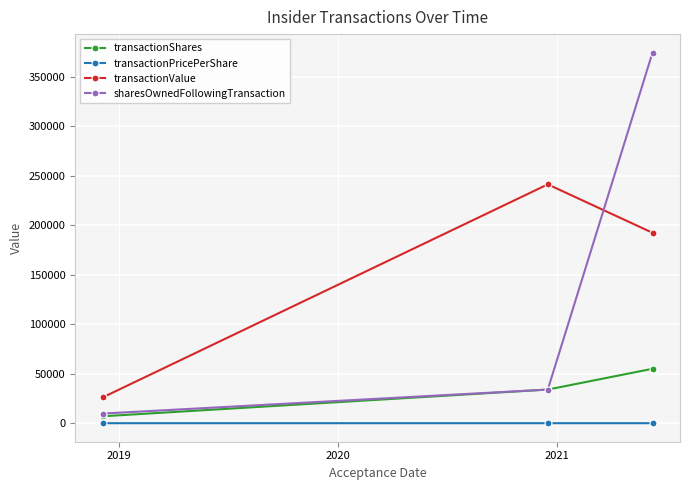

What is the maximum value shown in the chart?

374615.0